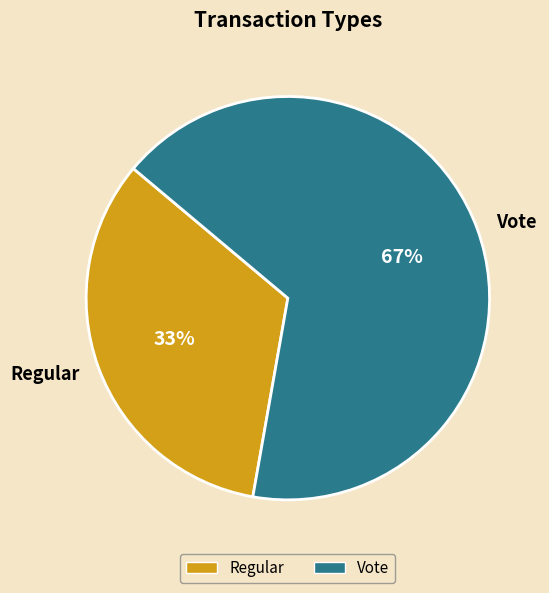

To the nearest percent, what percentage of the pie is Regular?

33%